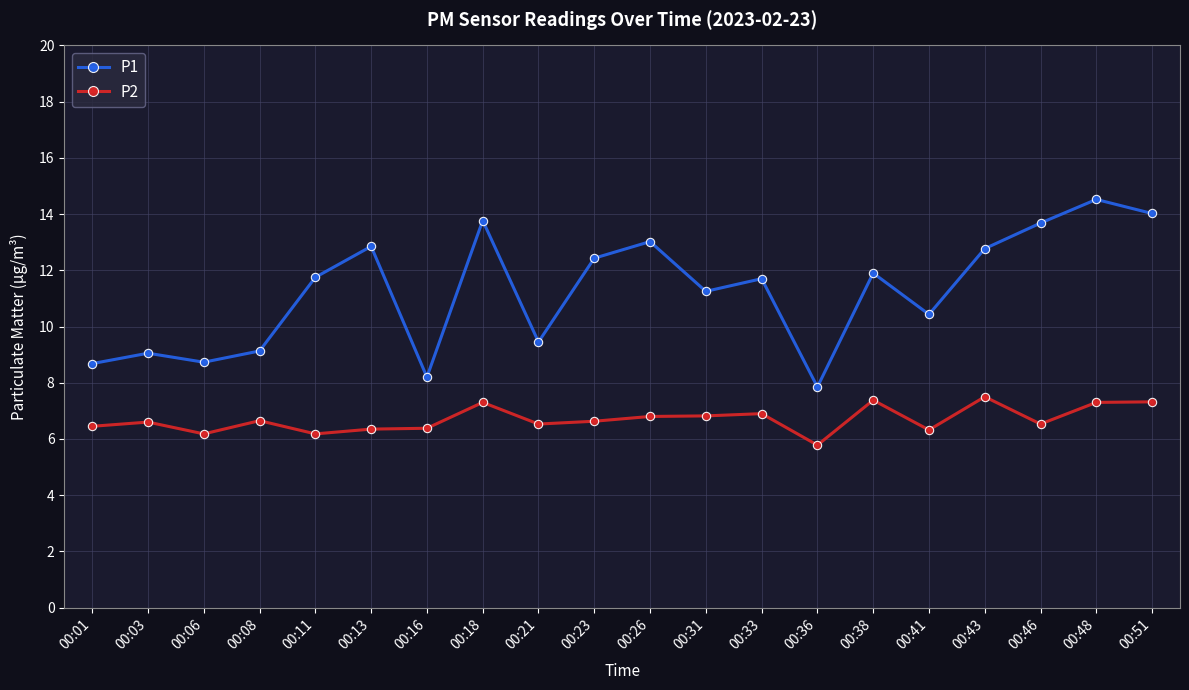

Rank the series by their maximum value, from highest to lowest.

P1, P2